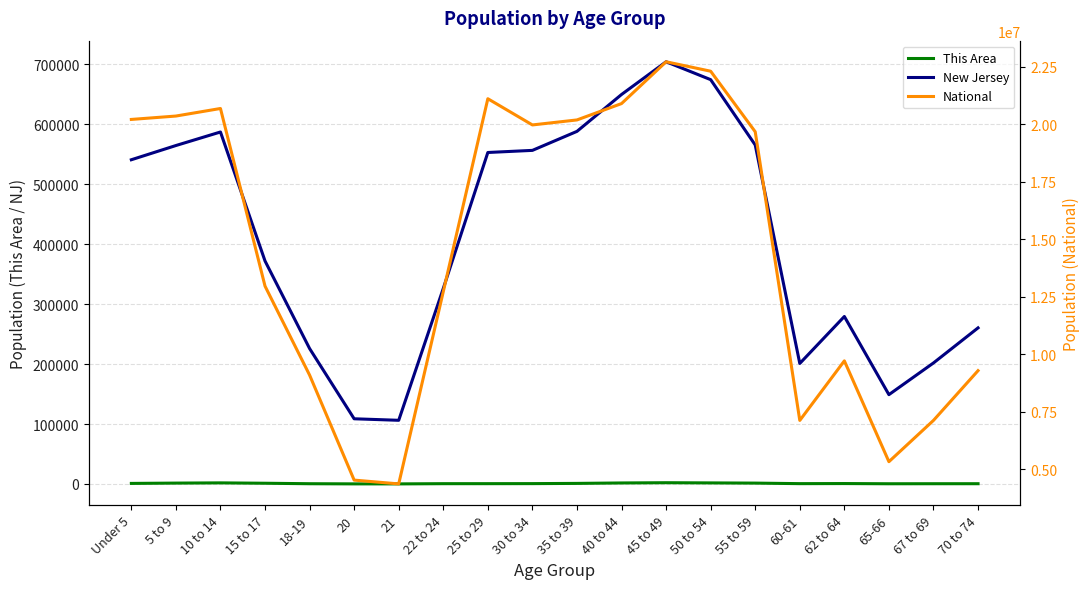

At which label does National first exceed 19664805?

Under 5